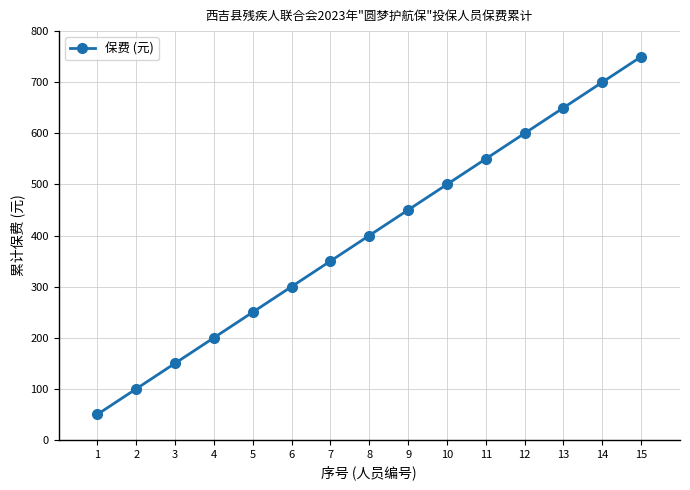

Rank the categories by value from lowest to highest.

1, 2, 3, 4, 5, 6, 7, 8, 9, 10, 11, 12, 13, 14, 15